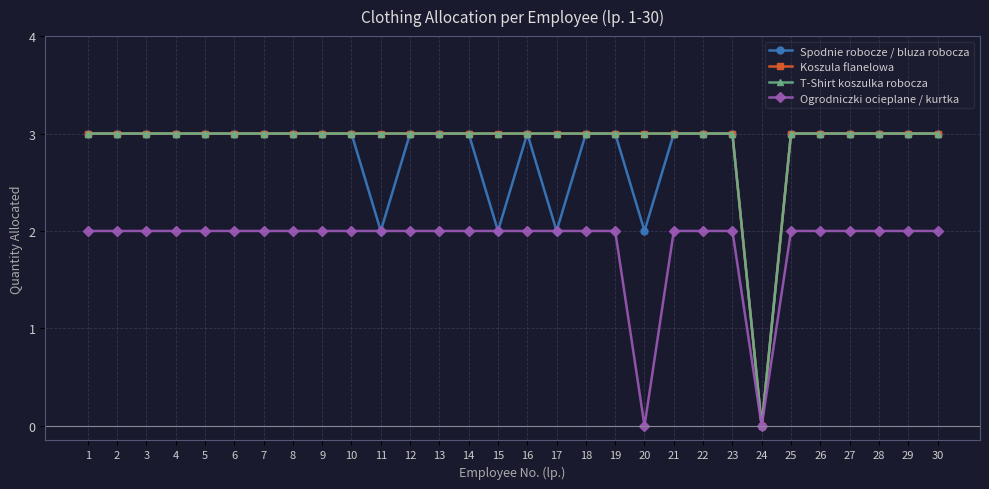

Does the chart have visible grid lines?

Yes